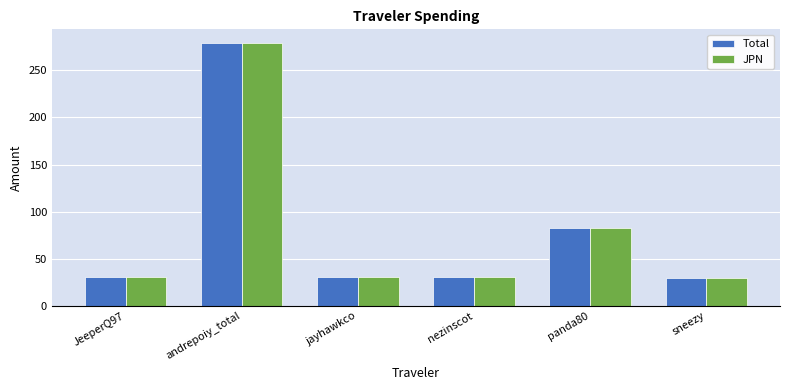

Does the chart contain any negative values?

No